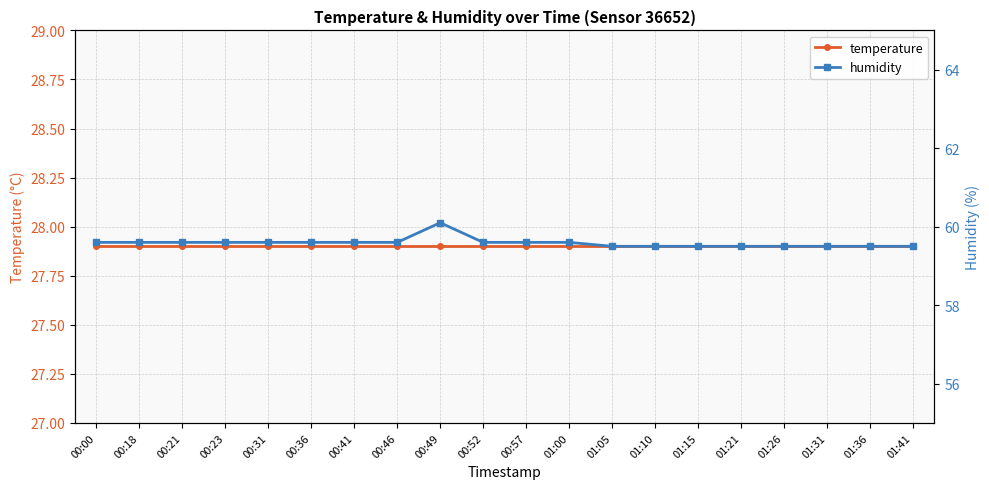

Between 00:31 and 00:23, which is larger?

00:31